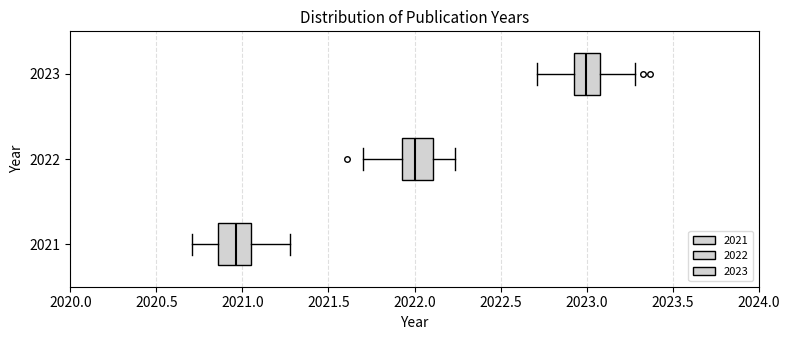

Reading bottom to top, transcribe this box plot: for each box, give where its median line is, the range the box spans, and where its two whiskers end, as read against the x-axis. The values are not printed on the chart, so give them approximately, as read against the axis.

2021: median 2020.95, box 2020.85 to 2021.05, whiskers 2020.70 to 2021.30
2022: median 2022.00, box 2021.95 to 2022.10, whiskers 2021.70 to 2022.25
2023: median 2023.00, box 2022.90 to 2023.10, whiskers 2022.70 to 2023.30